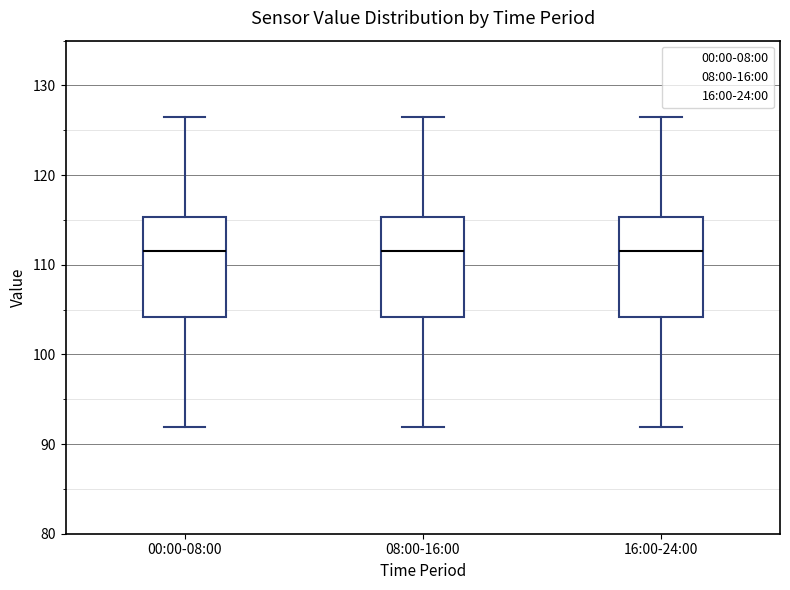

Reading left to right, transcribe this box plot: for each box, give where its median line is, the range the box spans, and where its two whiskers end, as read against the y-axis. The values are not printed on the chart, so give them approximately, as read against the axis.

00:00-08:00: median 112, box 104 to 115, whiskers 92 to 127
08:00-16:00: median 112, box 104 to 115, whiskers 92 to 127
16:00-24:00: median 112, box 104 to 115, whiskers 92 to 127